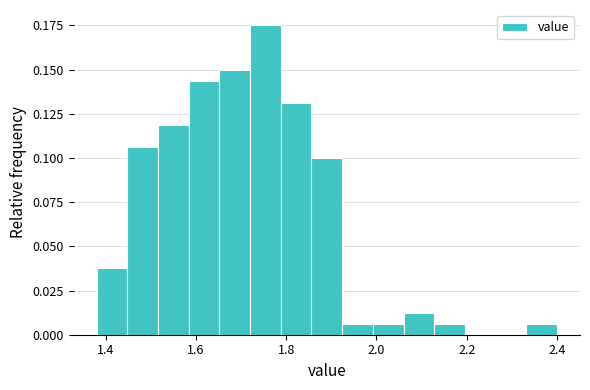

Read against the x-axis, roughly where is the centre of the tallest bar?

1.76